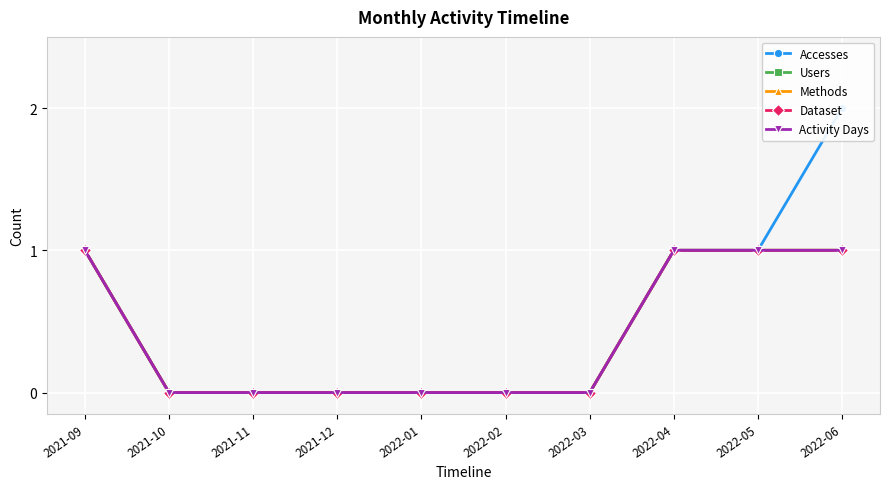

Which category has the highest value across all series?

2022-06